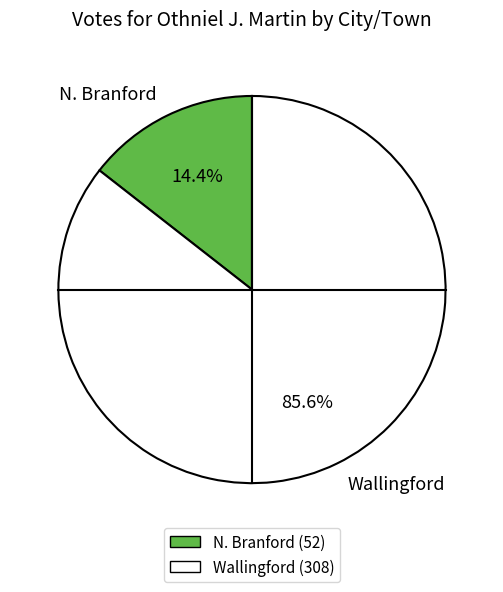

The Wallingford slice represents 86% of the pie. True or false?

True